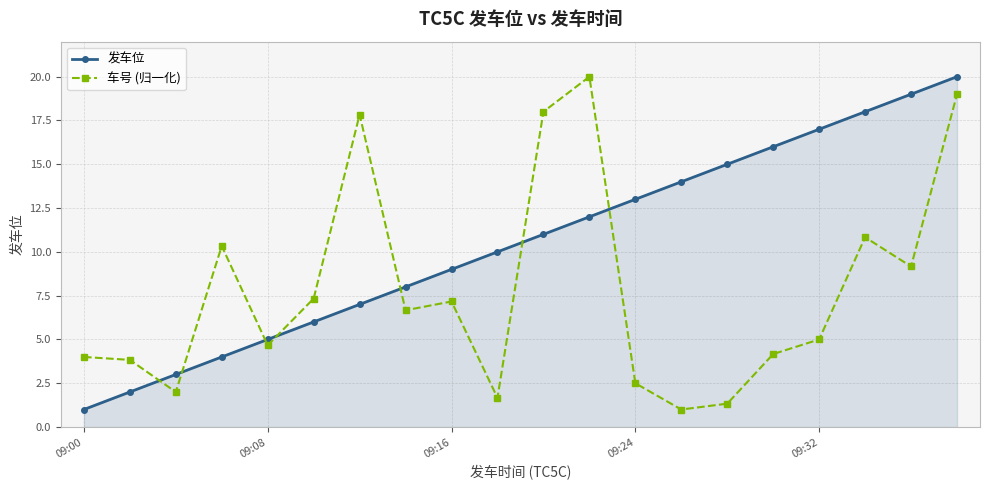

List the series in order of their overall mean, lowest first.

车号 (归一化), 发车位